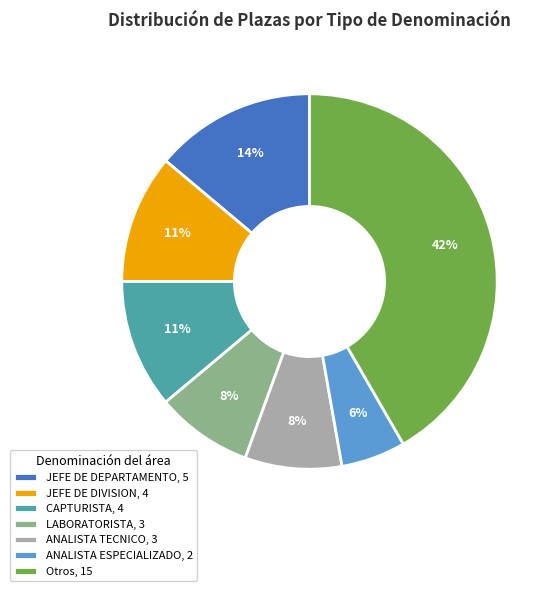

Is there any slice that represents more than half of the pie?

No